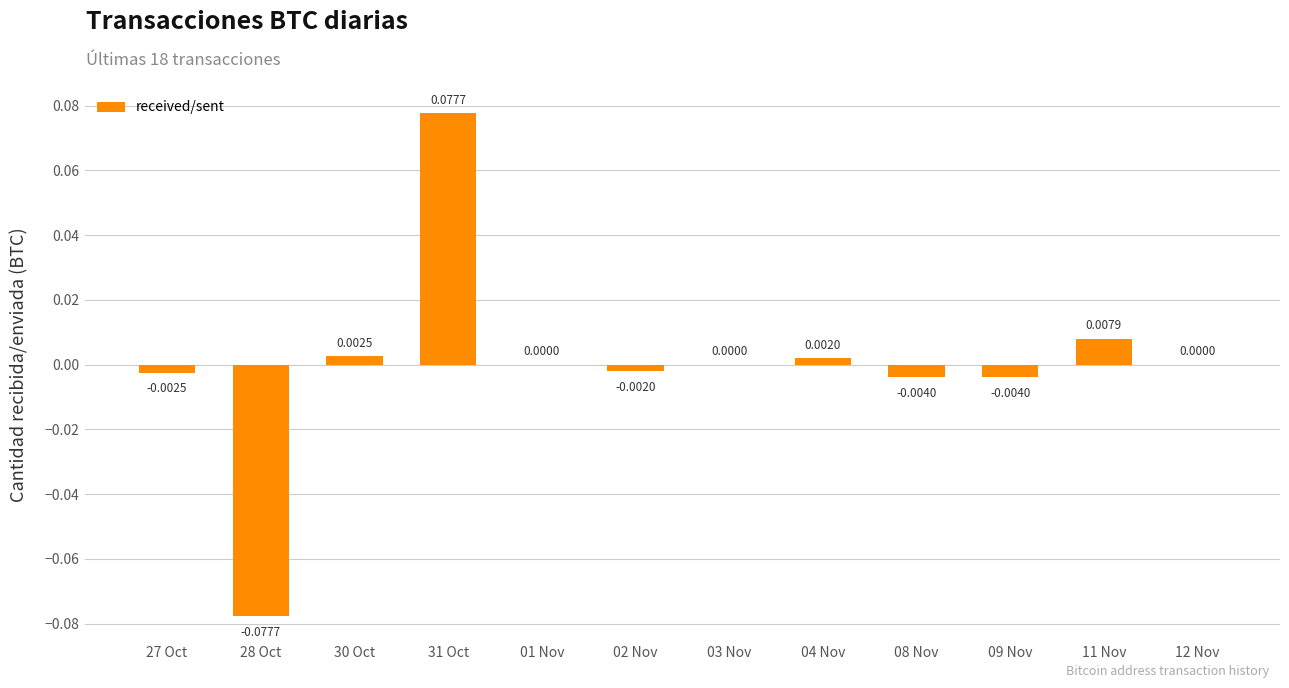

Which has a higher value, 08 Nov or 02 Nov?

02 Nov